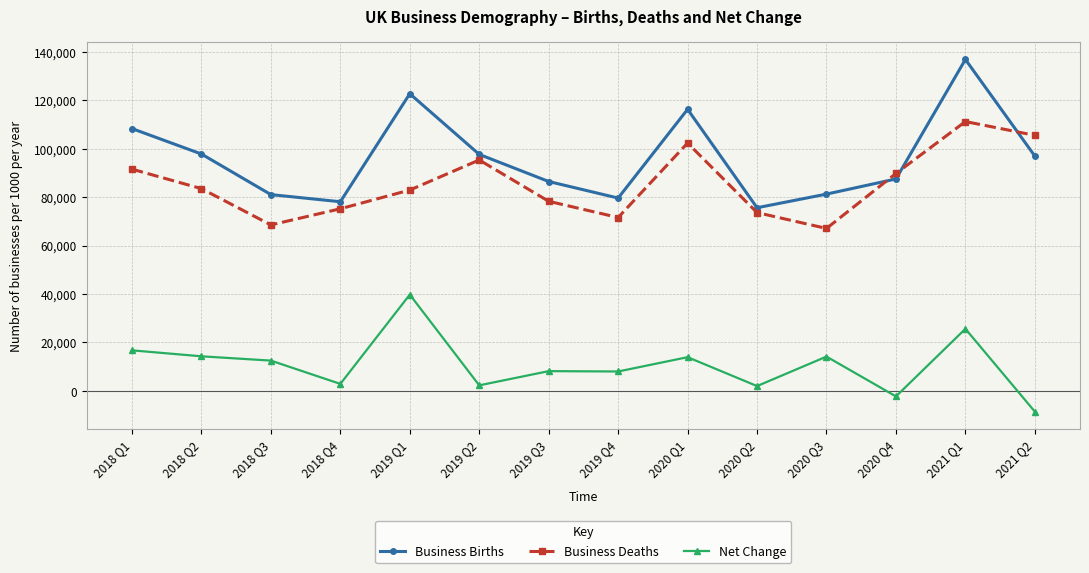

What position from the right is 2021 Q2?

1